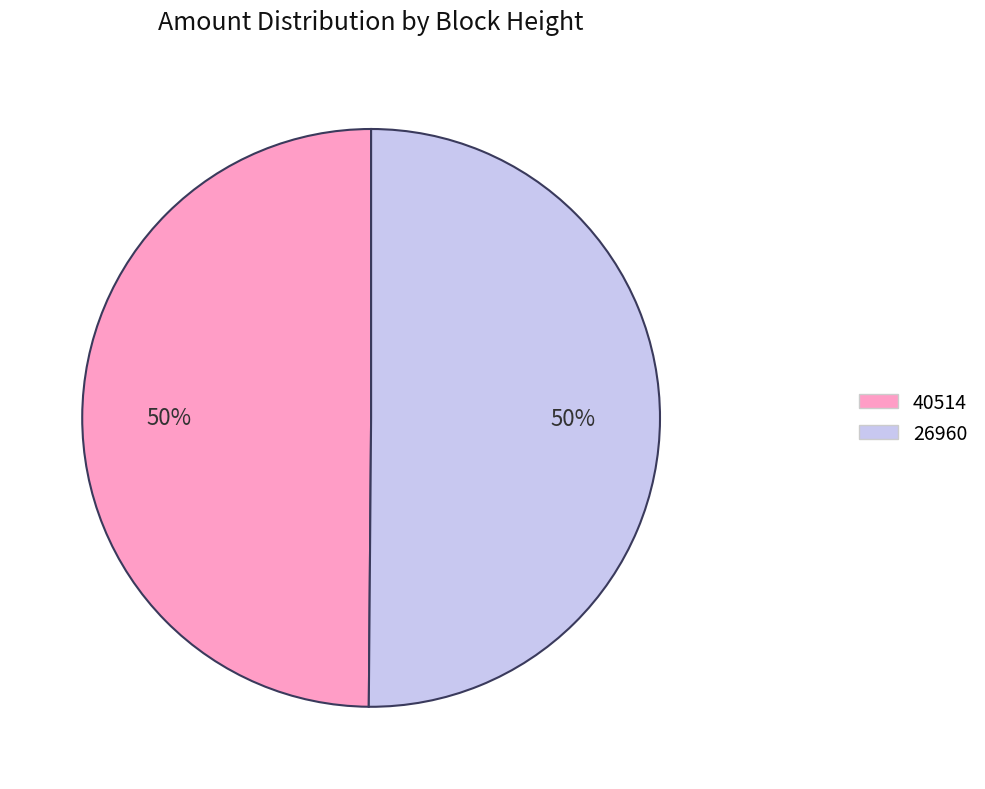

Is it true that 26960 is 99% of the pie?

False